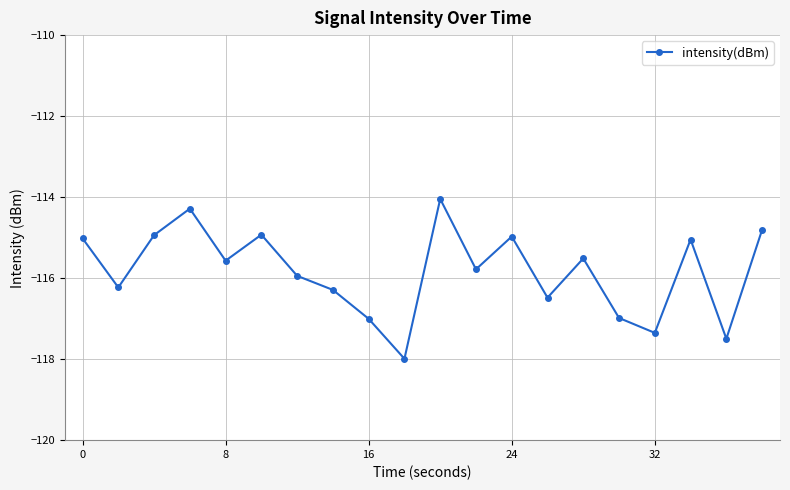

What is the difference between the maximum and minimum values?

3.9